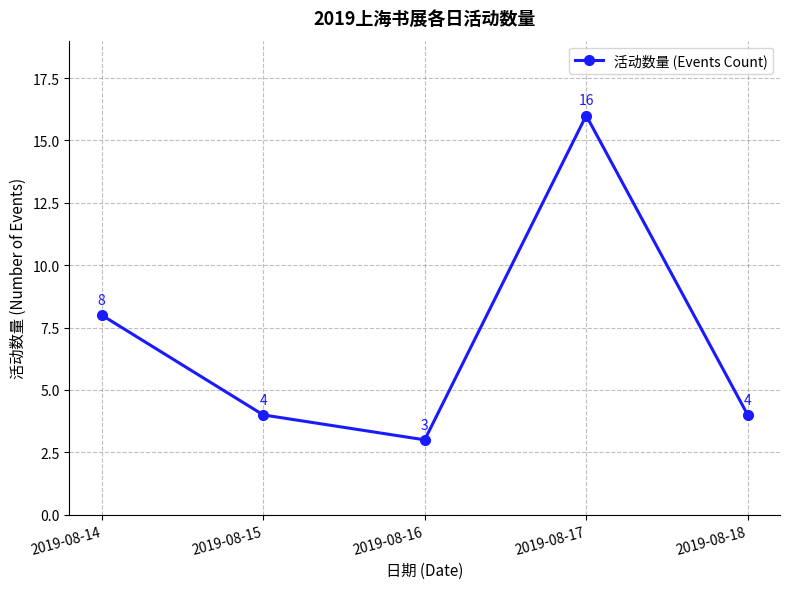

What is the maximum value shown in the chart?

16